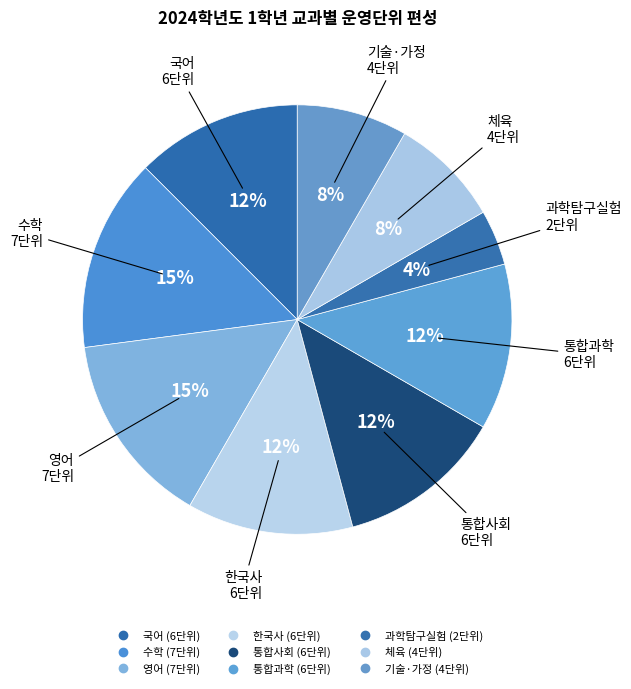

Does 기술·가정 account for over 50% of the chart?

No